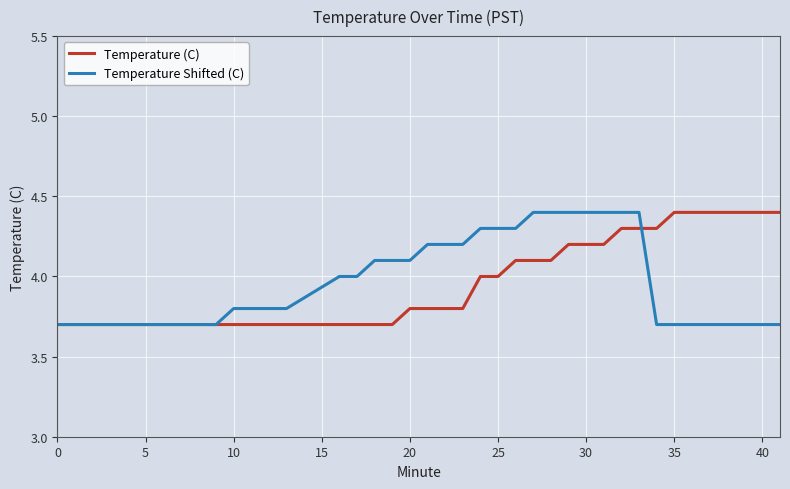

What is the highest value of the Temperature Shifted (C) series?

4.4